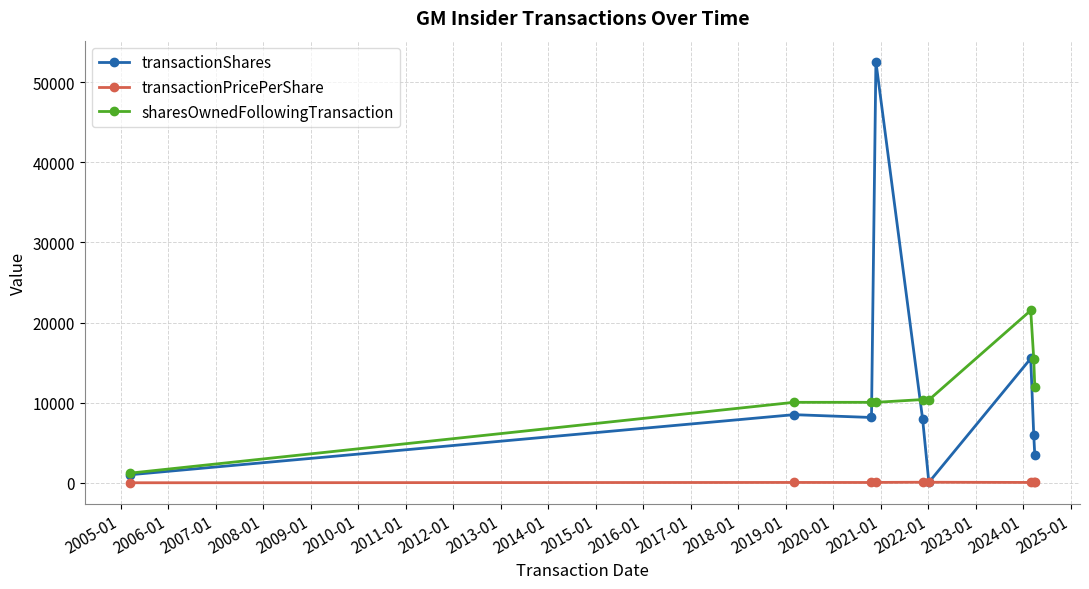

What is the maximum value shown in the chart?

52549.0